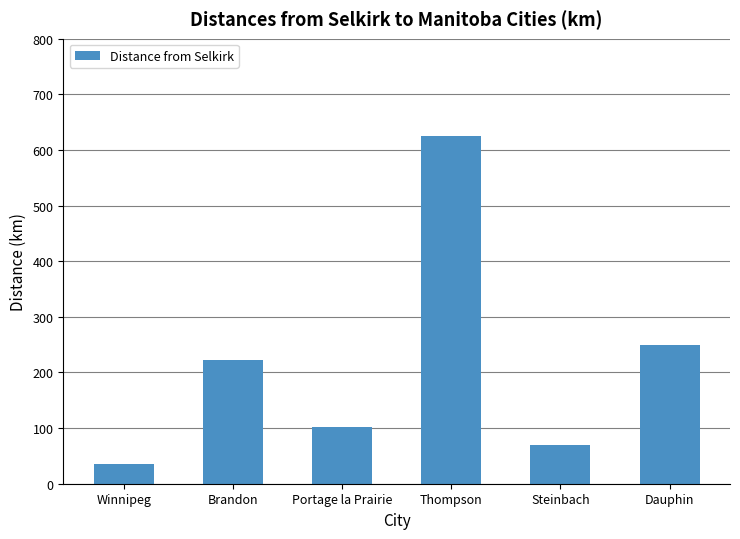

How many distinct data groups are displayed?

1